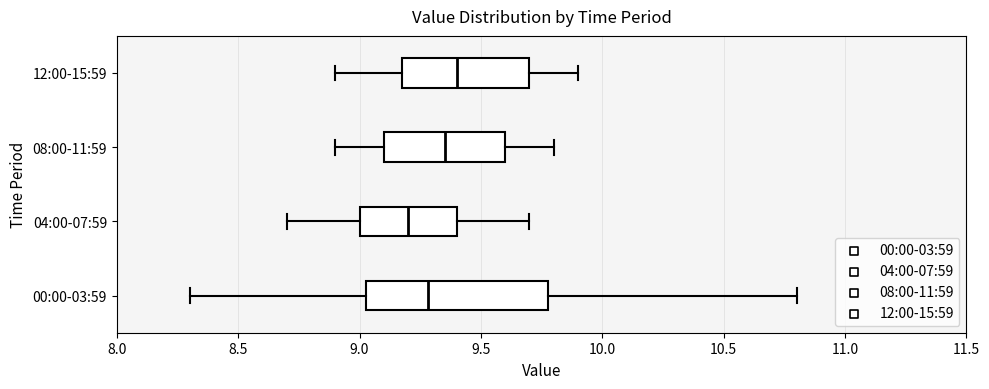

Reading bottom to top, read every box against the x-axis: the position of its median line, the range the box covers, and the ends of its whiskers. The values are not printed on the chart, so give them approximately, as read against the axis.

00:00-03:59: median 9.30, box 9.05 to 9.80, whiskers 8.30 to 10.80
04:00-07:59: median 9.20, box 9.00 to 9.40, whiskers 8.70 to 9.70
08:00-11:59: median 9.35, box 9.10 to 9.60, whiskers 8.90 to 9.80
12:00-15:59: median 9.40, box 9.20 to 9.70, whiskers 8.90 to 9.90